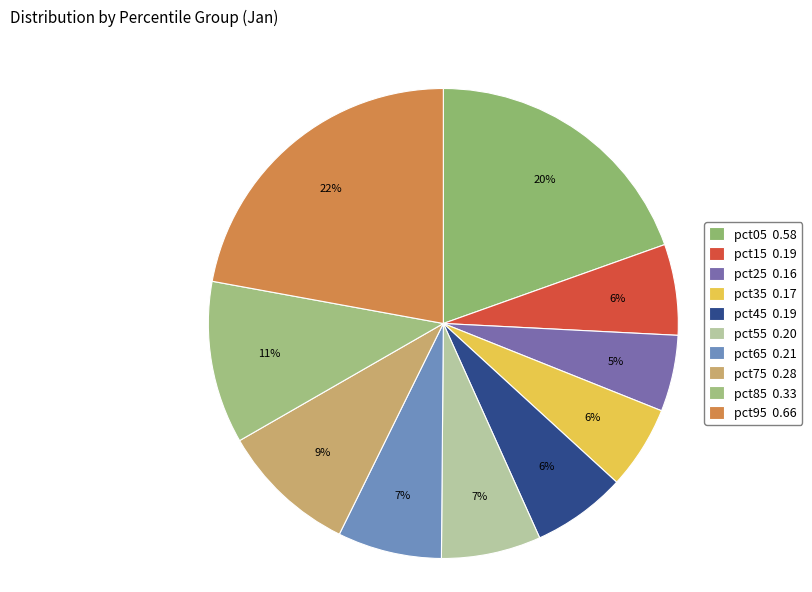

To the nearest percent, what portion does pct35 represent?

6%